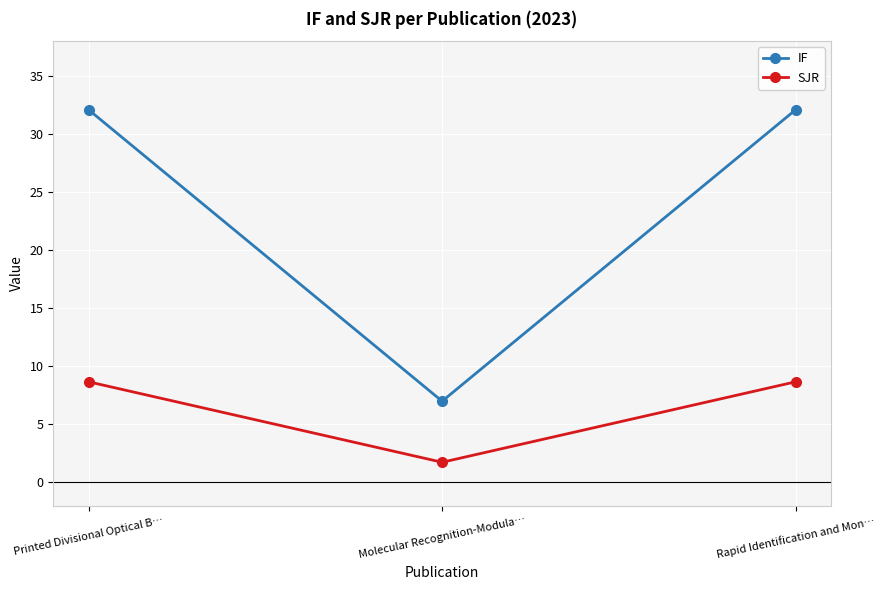

What are all the series names shown in the legend?

IF, SJR